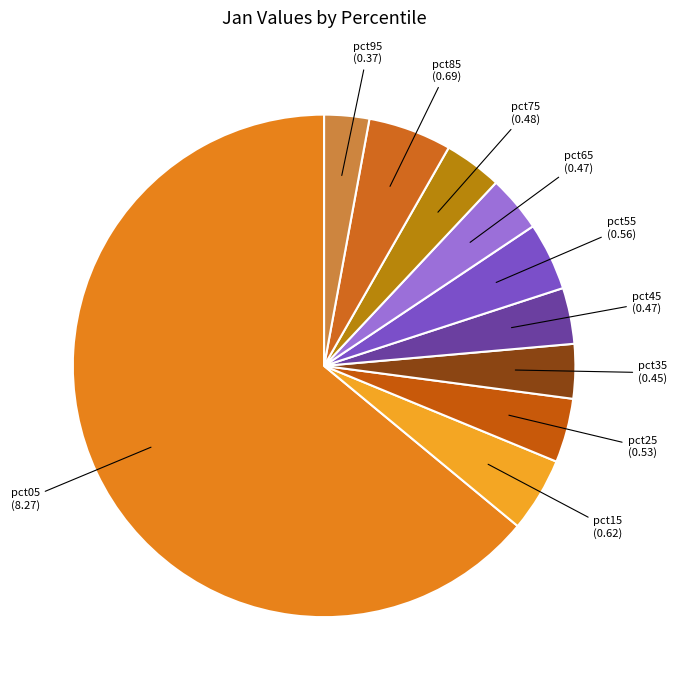

The pct95 slice represents 3% of the pie. True or false?

True